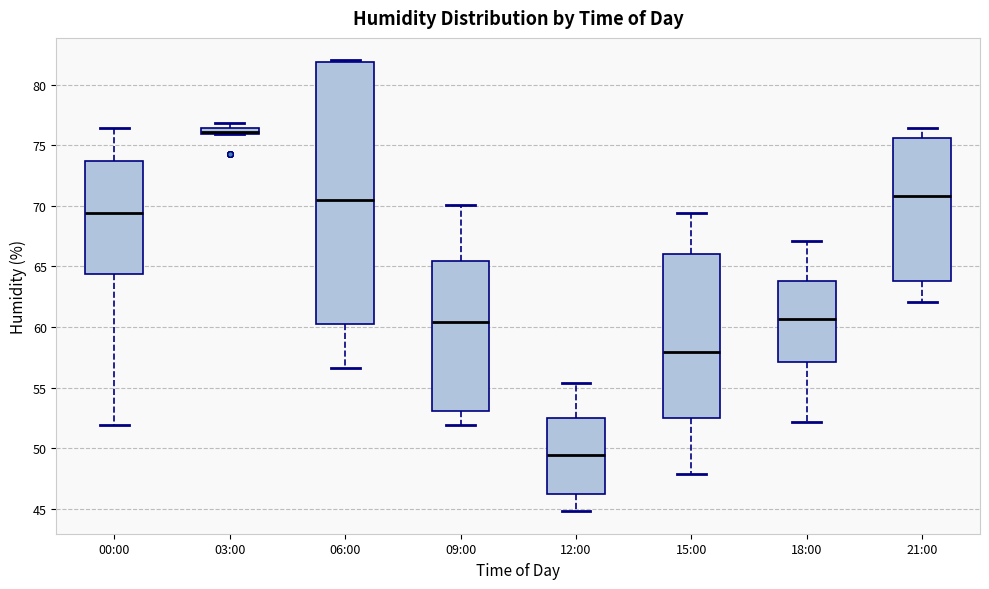

Where does the lower whisker of the box for 21:00 end on the y-axis? The values are not printed on the chart, so give them approximately, as read against the axis.

62.0